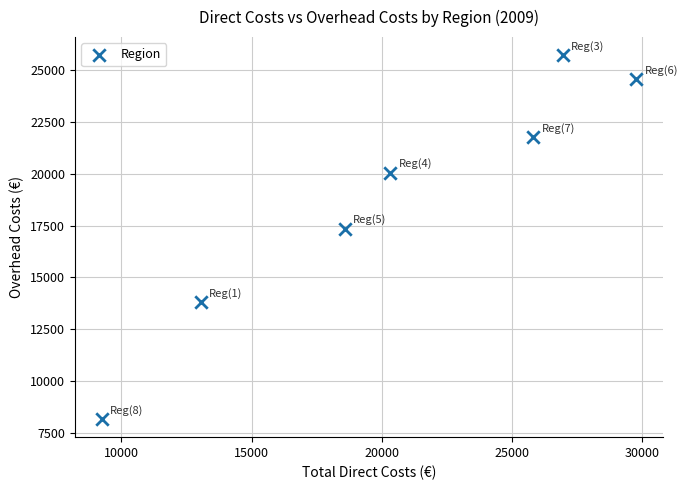

What is the range of X values (max minus min)?

20529